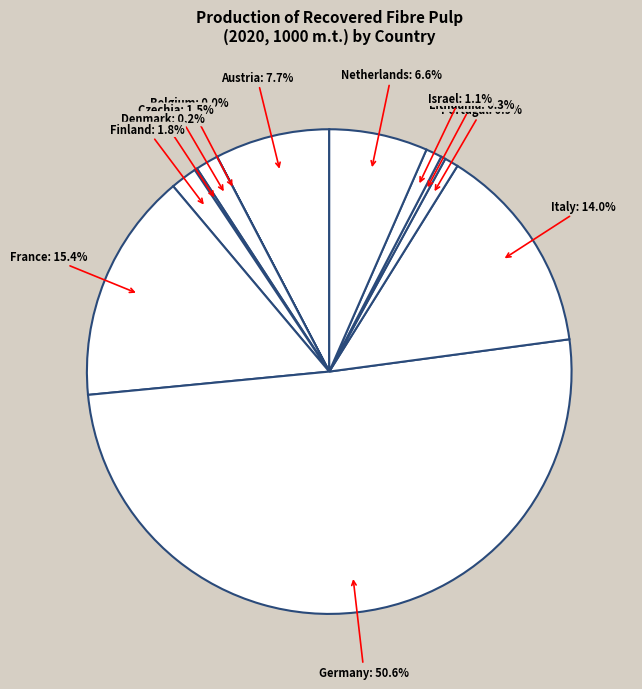

Which category accounts for the majority?

Germany